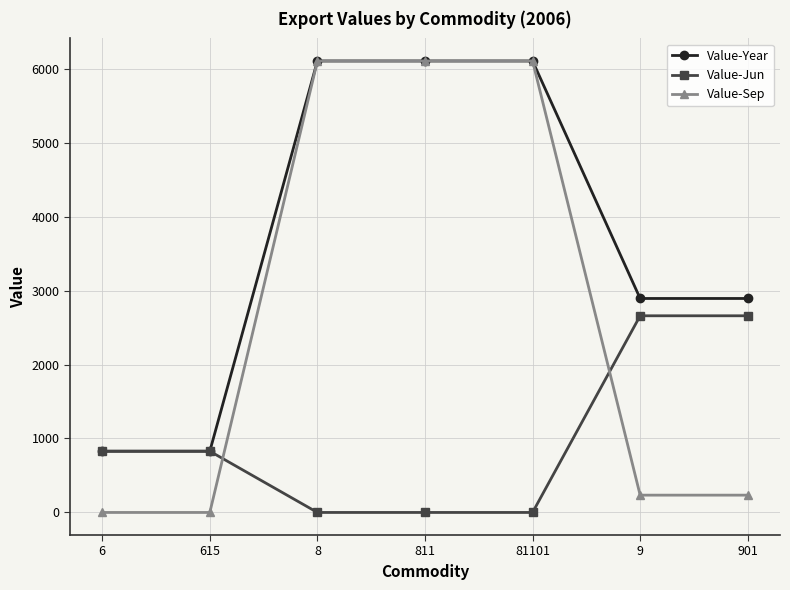

What is the maximum value shown in the chart?

6104